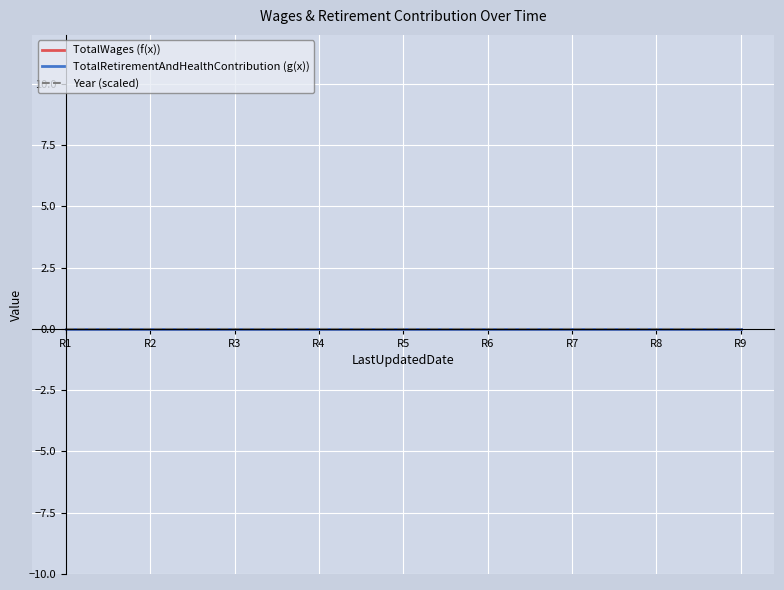

Is it true that TotalWages equals 0 at 08/31/2021?

True